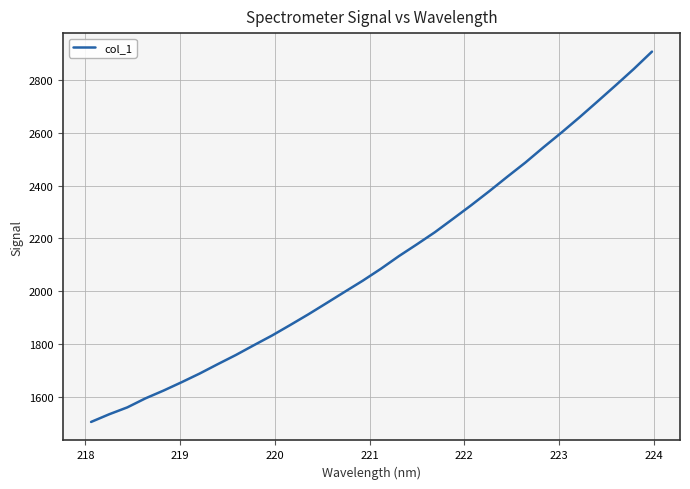

What is the smallest value displayed?

1504.3